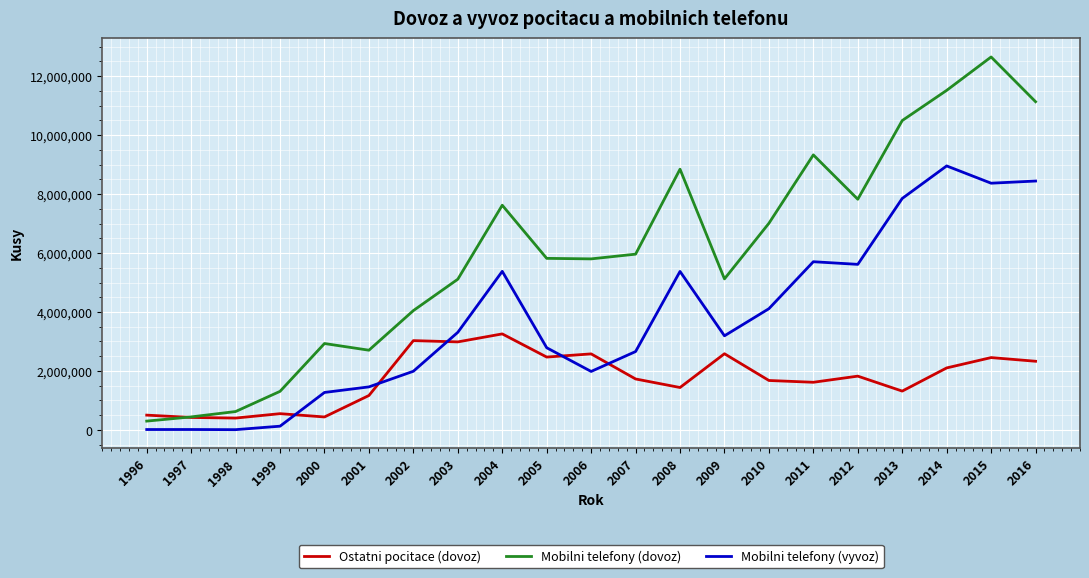

At which category is the sum across all series the highest?

2015